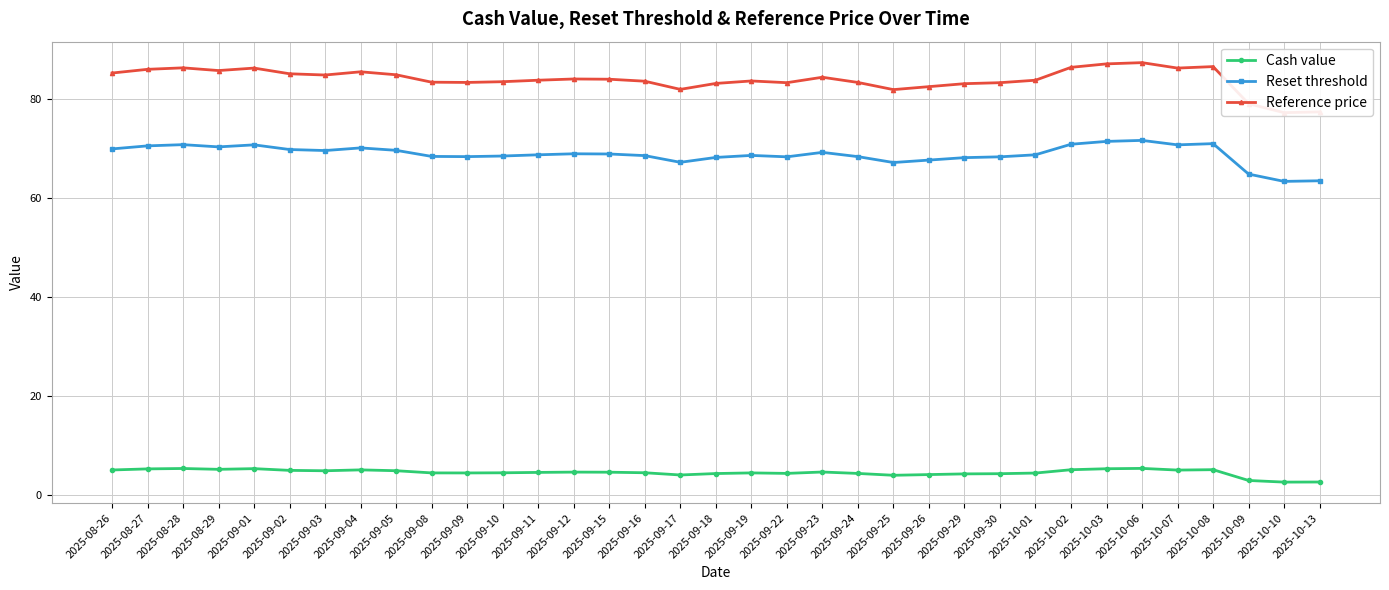

True or false: Reference price and Cash value cross at least once.

False